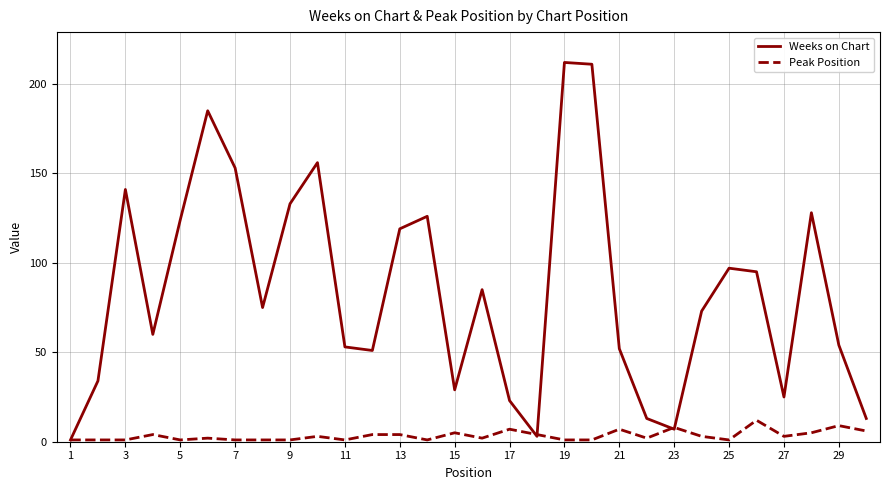

Which series has the largest total across all categories?

Weeks on Chart